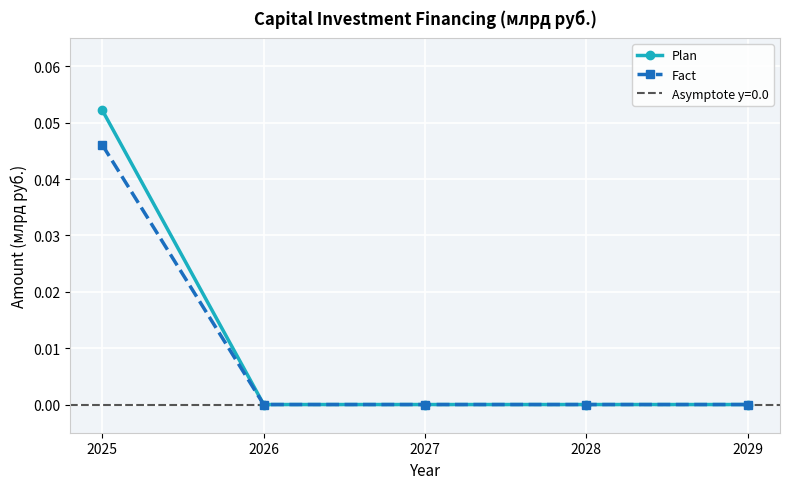

What is the approximate value of Plan at 2025?

0.1